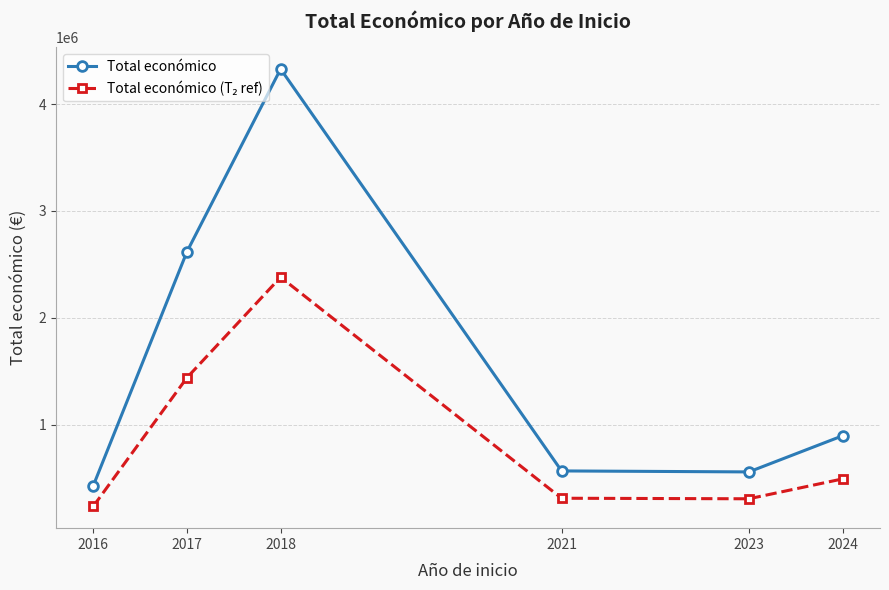

What is the difference between the maximum and minimum values in the Total económico series?

3897752.0